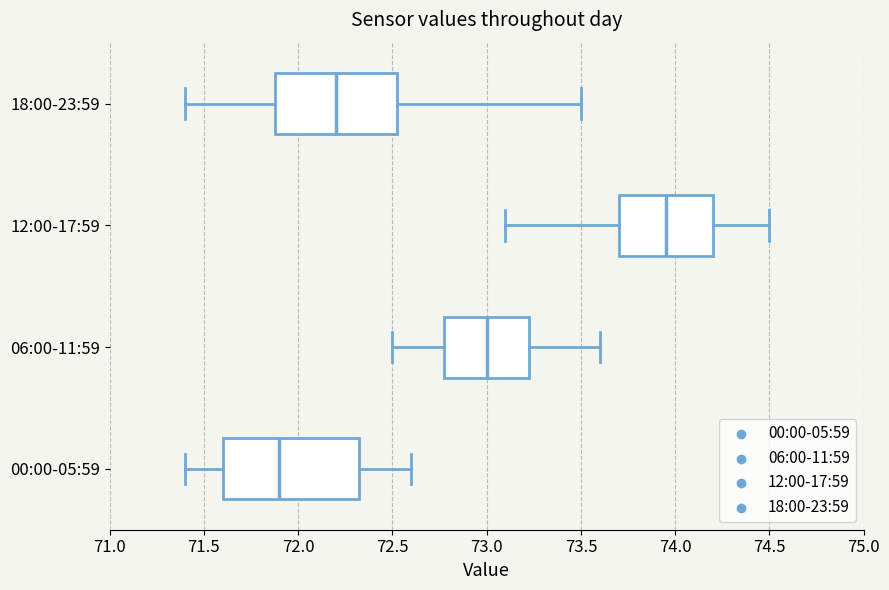

Reading bottom to top, read every box against the x-axis: the position of its median line, the range the box covers, and the ends of its whiskers. The values are not printed on the chart, so give them approximately, as read against the axis.

00:00-05:59: median 71.90, box 71.60 to 72.35, whiskers 71.40 to 72.60
06:00-11:59: median 73.00, box 72.80 to 73.25, whiskers 72.50 to 73.60
12:00-17:59: median 73.95, box 73.70 to 74.20, whiskers 73.10 to 74.50
18:00-23:59: median 72.20, box 71.90 to 72.55, whiskers 71.40 to 73.50